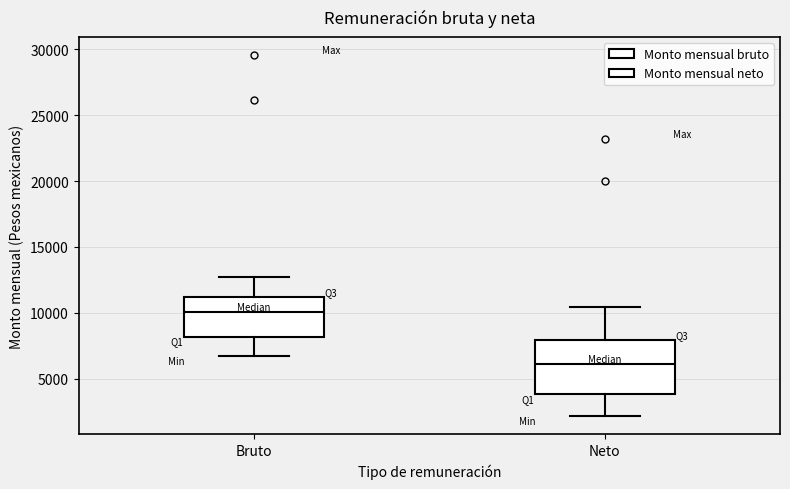

Reading left to right, read every box against the y-axis: the position of its median line, the range the box covers, and the ends of its whiskers. The values are not printed on the chart, so give them approximately, as read against the axis.

Bruto: median 10000, box 8000 to 11000, whiskers 7000 to 12500
Neto: median 6000, box 4000 to 8000, whiskers 2000 to 10500